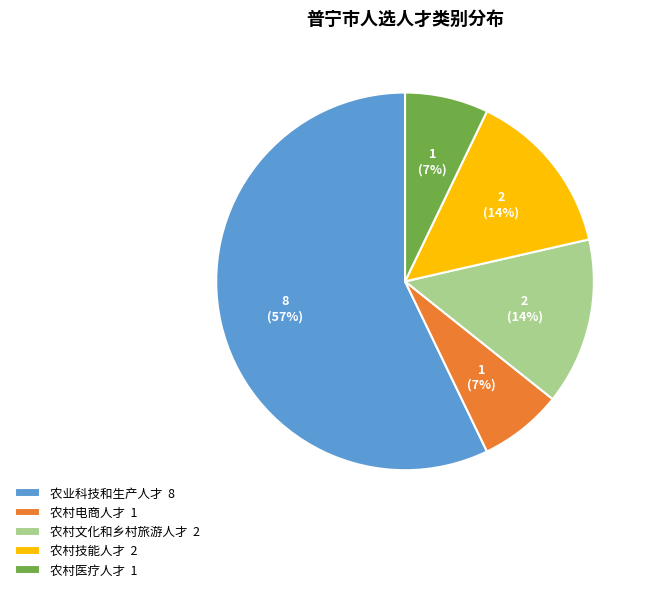

To the nearest percent, what is the combined percentage of 农村医疗人才 and 农村文化和乡村旅游人才?

21%